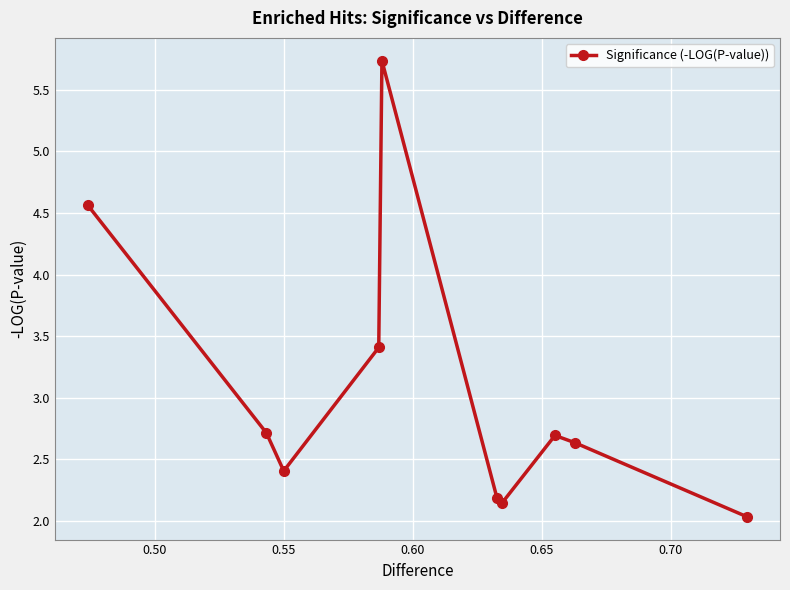

How many interior local peaks (higher than both neighbors) does the data have?

2